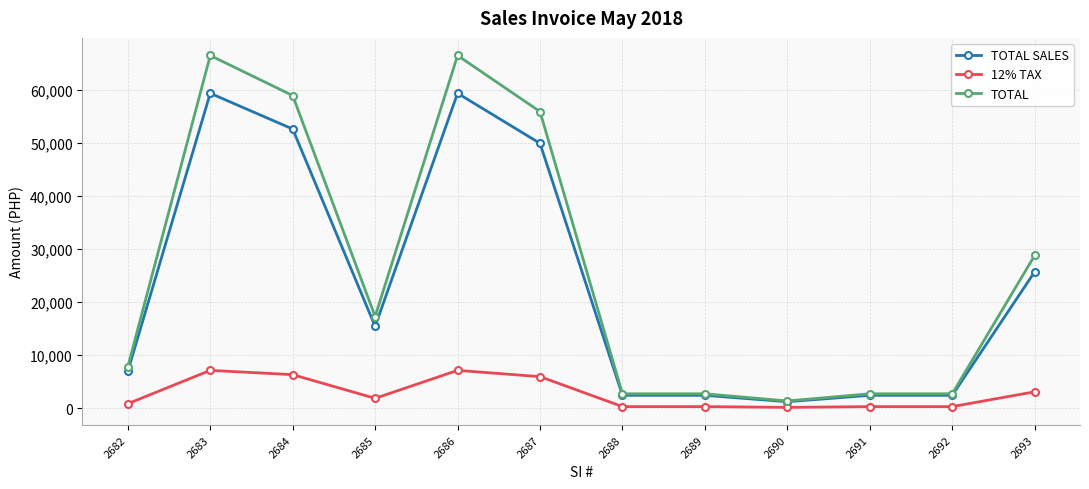

What is the minimum value shown in the chart?

145.2